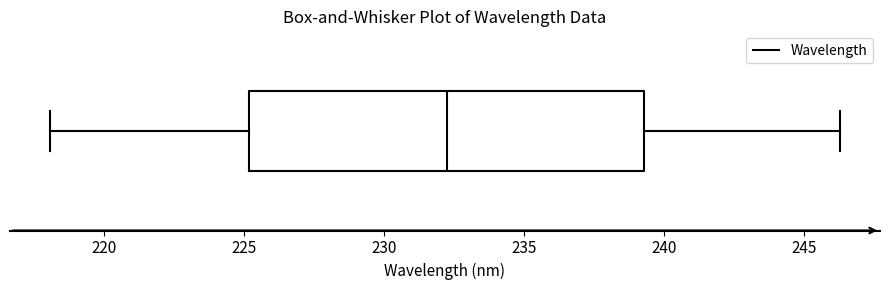

Where does the left whisker of the box end on the x-axis? The values are not printed on the chart, so give them approximately, as read against the axis.

218.0